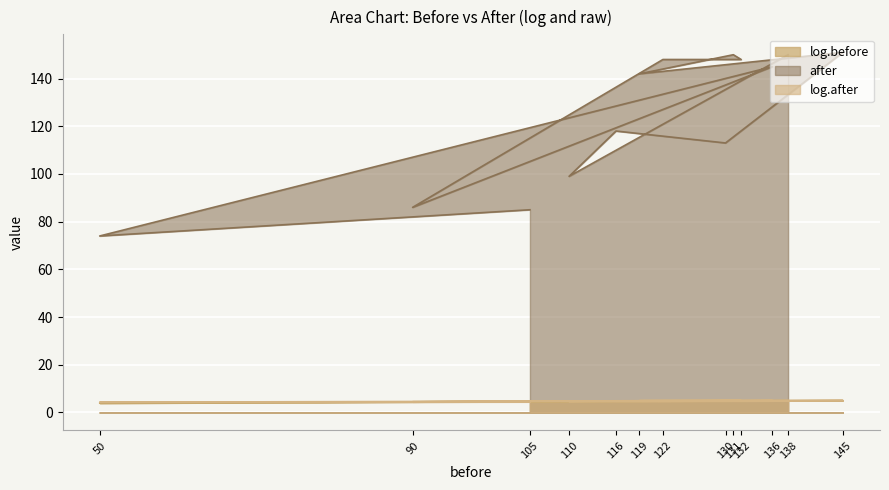

At 131, list the series in order from largest to smallest.

after, log.after, log.before